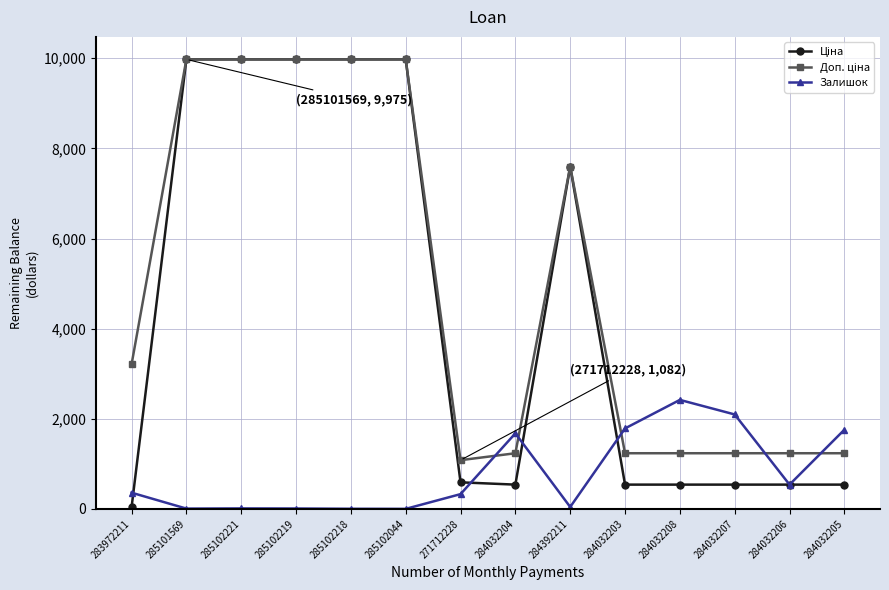

Which series changed the most between 271712228 and 284032204?

Залишок